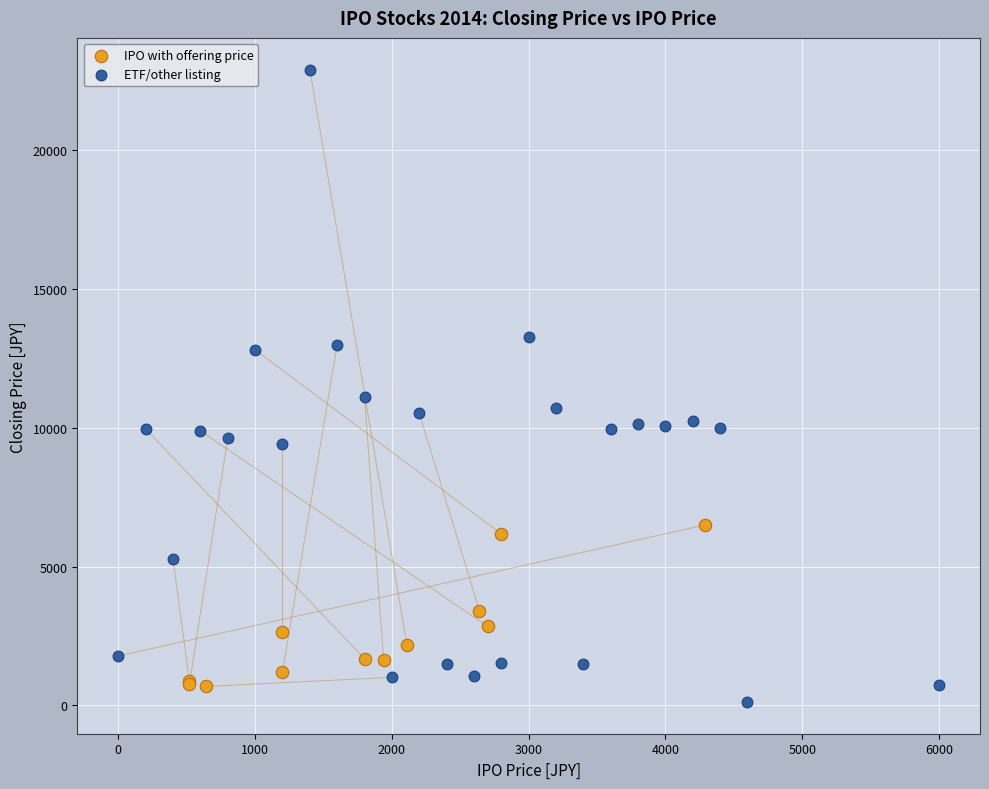

Which series reaches the minimum Y coordinate?

ETF/other listing